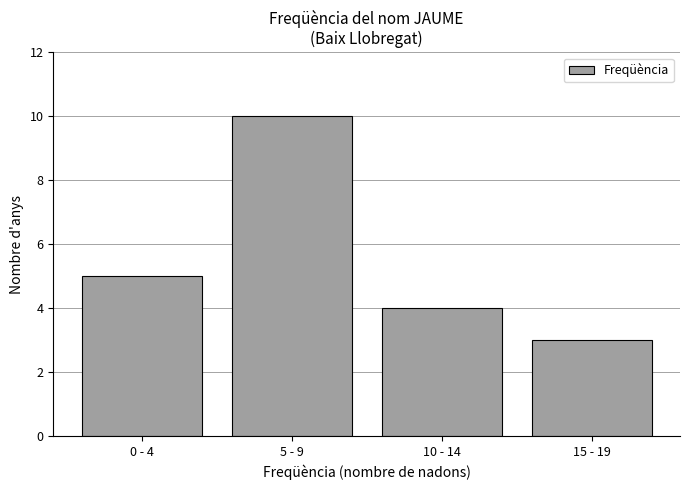

Reading right to left, extract all data points from this chart.

15 - 19=3	10 - 14=4	5 - 9=10	0 - 4=5